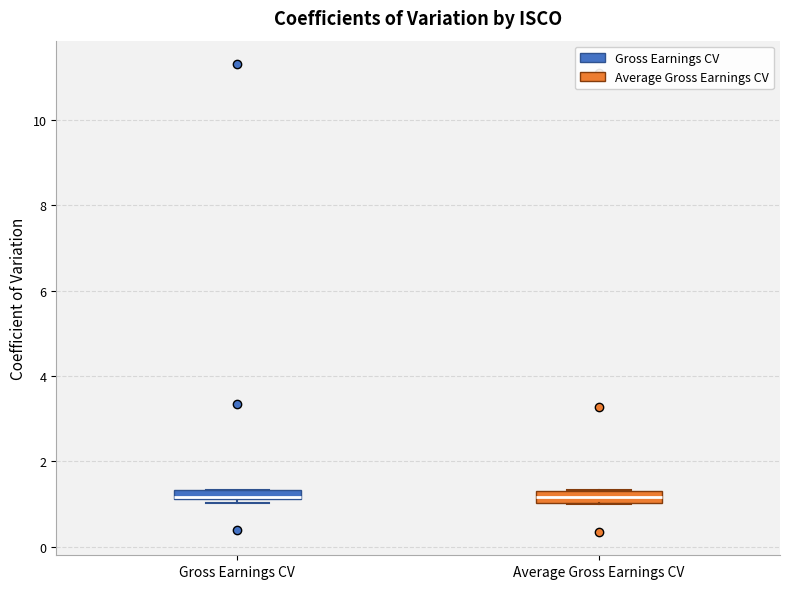

Where is the upper edge of the box for Gross Earnings CV on the y-axis? The values are not printed on the chart, so give them approximately, as read against the axis.

1.4